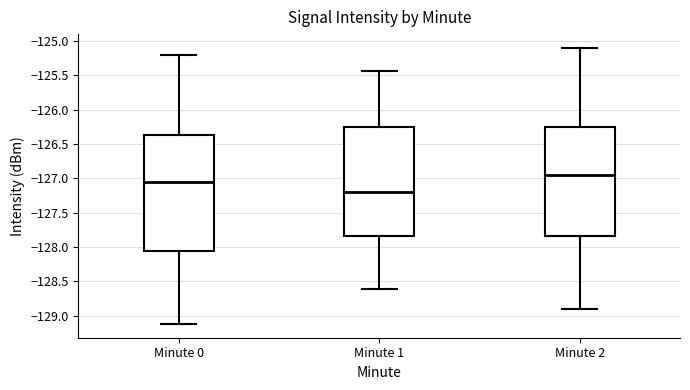

Reading left to right, read every box against the y-axis: the position of its median line, the range the box covers, and the ends of its whiskers. The values are not printed on the chart, so give them approximately, as read against the axis.

Minute 0: median -127.05, box -128.05 to -126.35, whiskers -129.10 to -125.20
Minute 1: median -127.20, box -127.85 to -126.25, whiskers -128.60 to -125.45
Minute 2: median -126.95, box -127.85 to -126.25, whiskers -128.90 to -125.10